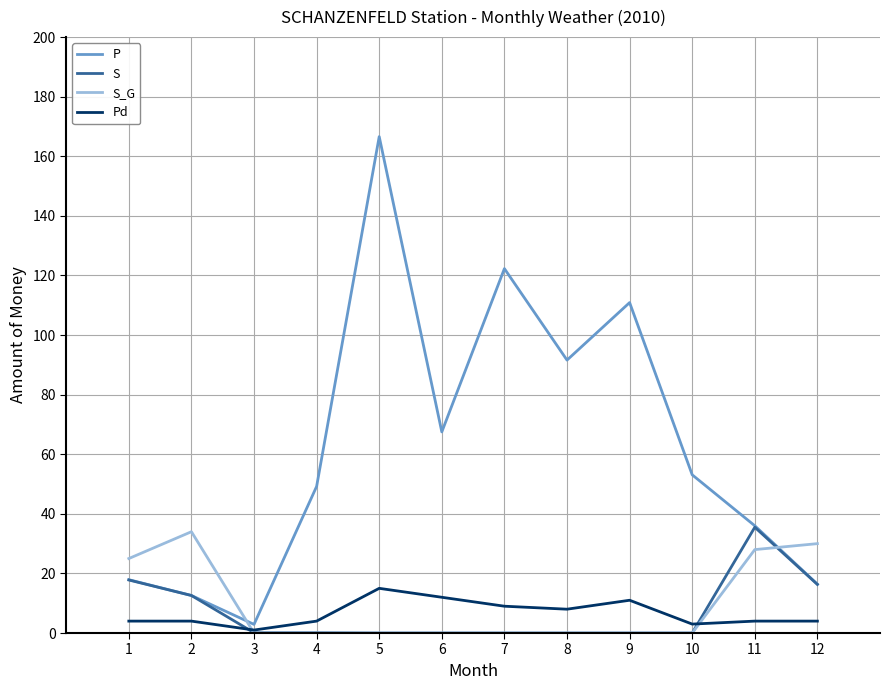

Is the value of Pd at 6 greater than the value of S at 4?

Yes